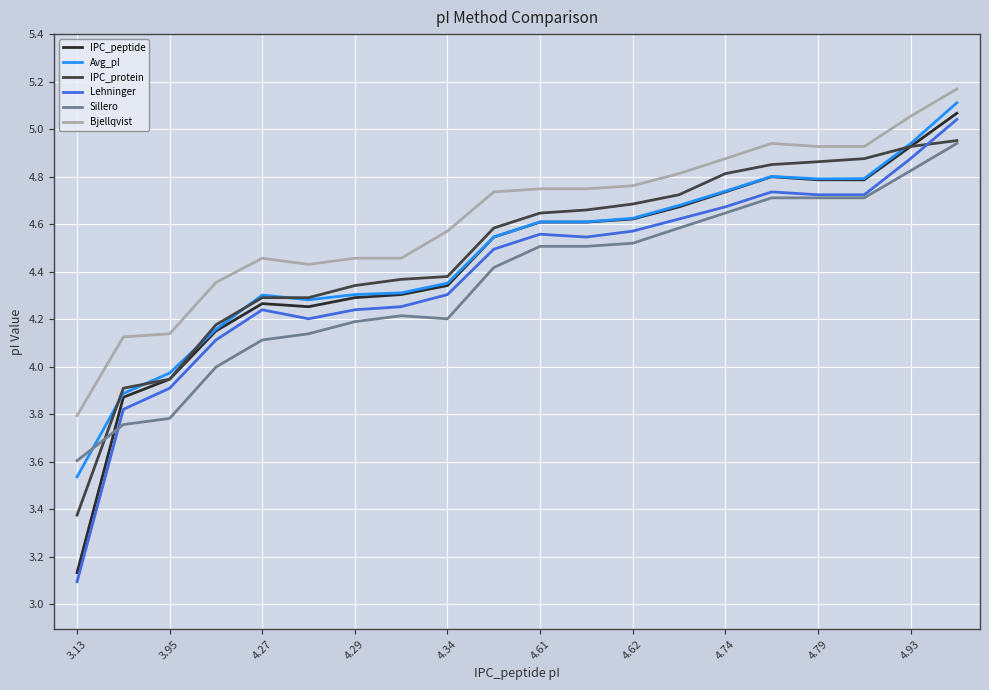

Which series ends up on top after the final intersection of Sillero and IPC_peptide?

IPC_peptide